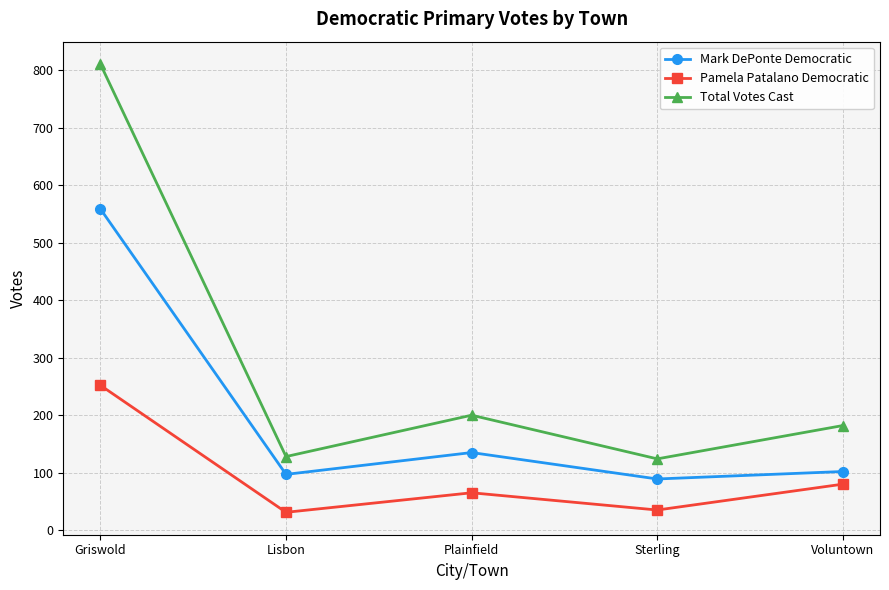

At Lisbon, list the series in order from smallest to largest.

Pamela Patalano Democratic, Mark DePonte Democratic, Total Votes Cast